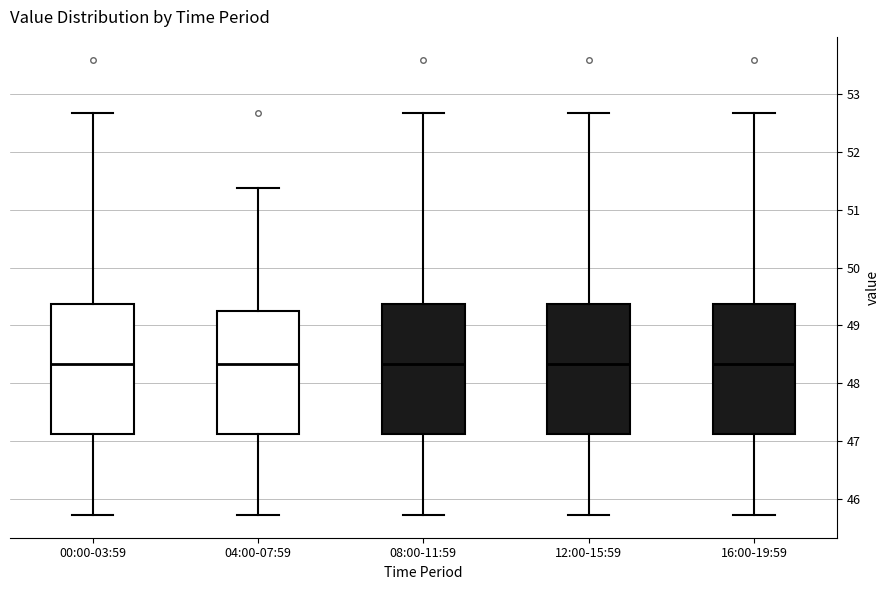

Reading left to right, transcribe this box plot: for each box, give where its median line is, the range the box spans, and where its two whiskers end, as read against the y-axis. The values are not printed on the chart, so give them approximately, as read against the axis.

00:00-03:59: median 48.3, box 47.1 to 49.4, whiskers 45.7 to 52.7
04:00-07:59: median 48.3, box 47.1 to 49.3, whiskers 45.7 to 51.4
08:00-11:59: median 48.3, box 47.1 to 49.4, whiskers 45.7 to 52.7
12:00-15:59: median 48.3, box 47.1 to 49.4, whiskers 45.7 to 52.7
16:00-19:59: median 48.3, box 47.1 to 49.4, whiskers 45.7 to 52.7